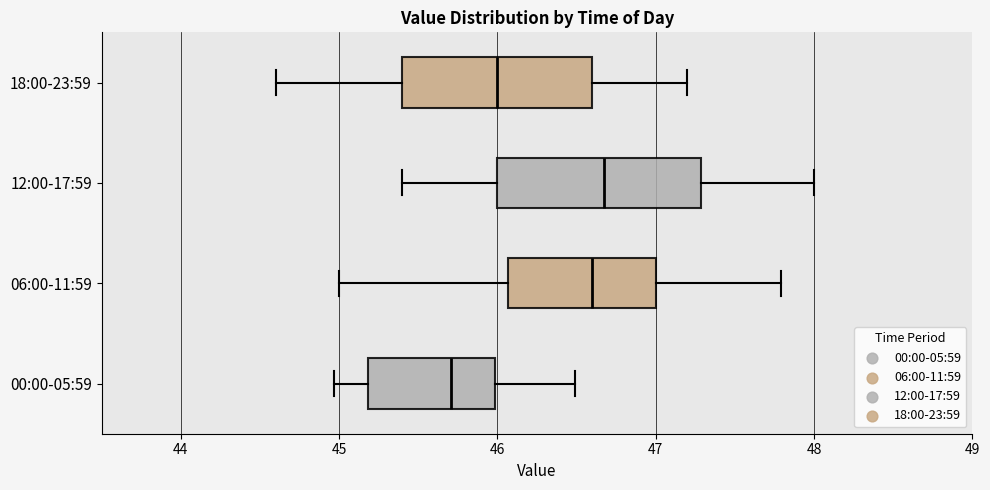

Where does the right whisker of the box for 00:00-05:59 end on the x-axis? The values are not printed on the chart, so give them approximately, as read against the axis.

46.5